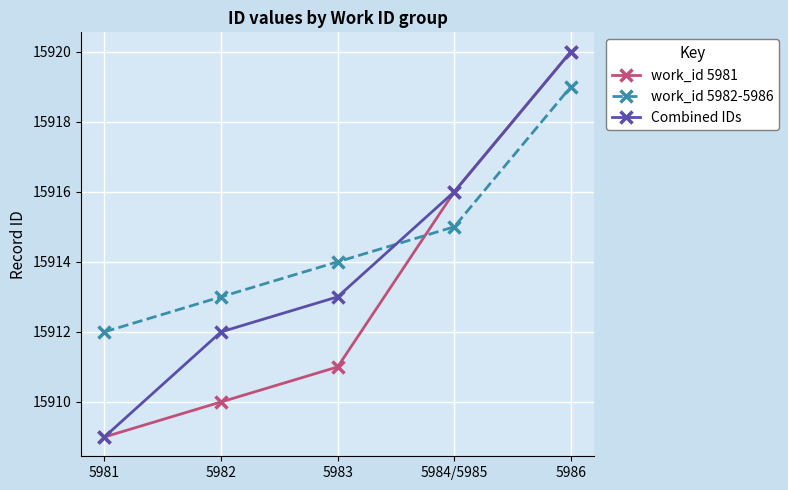

What is the maximum value for Combined IDs?

15920